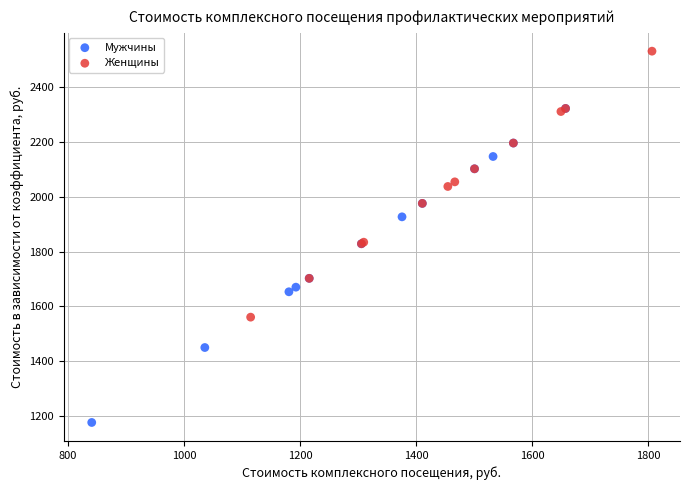

What are all the series names shown in the legend?

Мужчины, Женщины